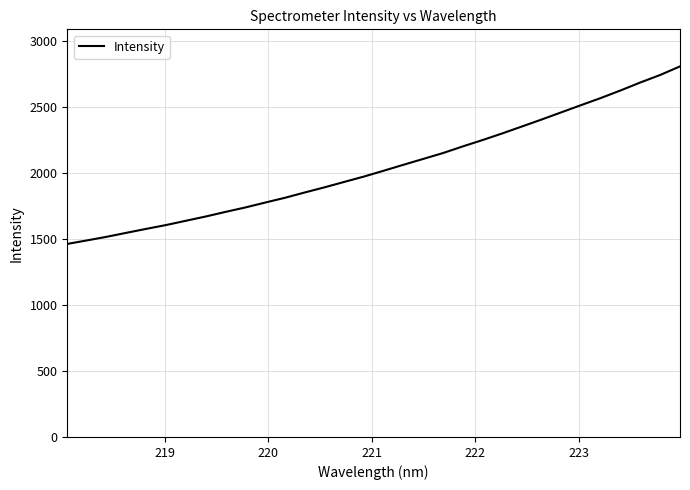

True or false: the data has more than 0 interior local peaks.

False